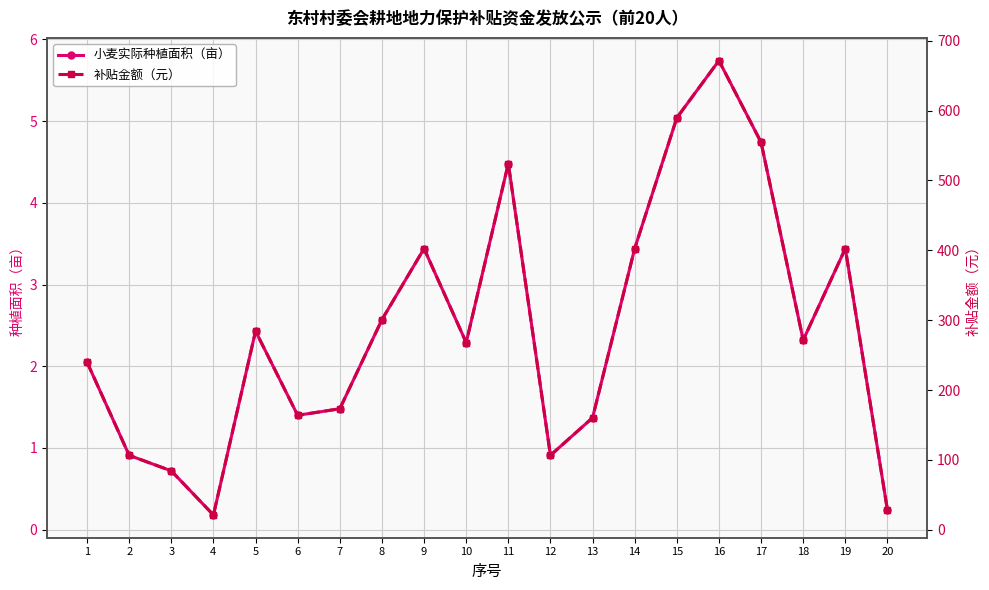

What is the value of the 补贴金额（元） point at the 14th from the left?

402.5